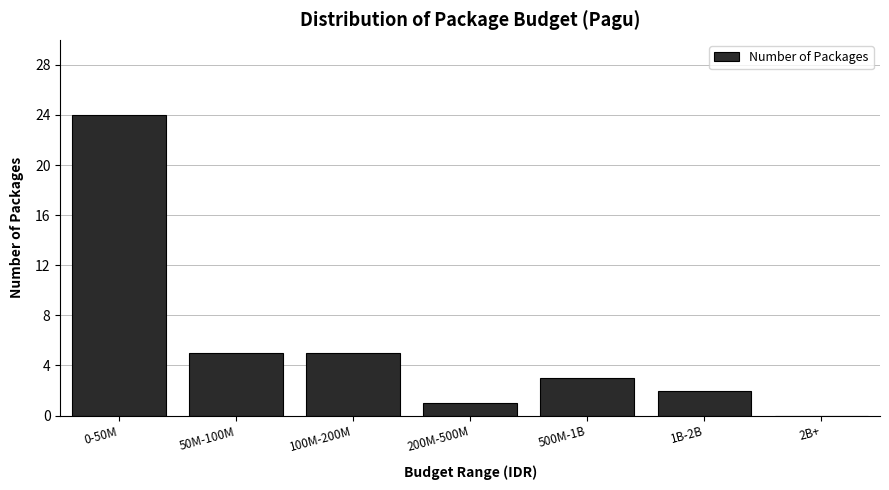

Reading left to right, list all the values displayed in this chart.

0-50M=24	50M-100M=5	100M-200M=5	200M-500M=1	500M-1B=3	1B-2B=2	2B+=0